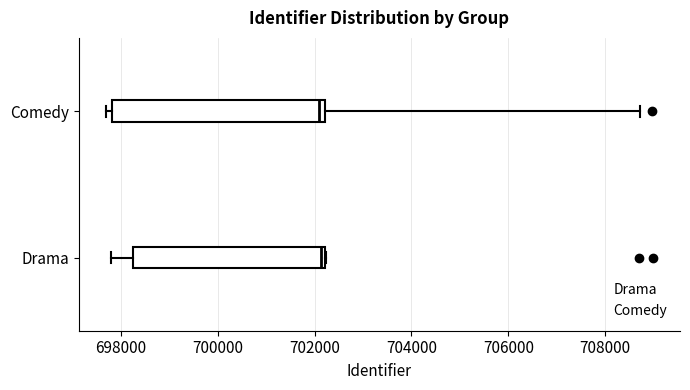

Where is the left edge of the box for Drama on the x-axis? The values are not printed on the chart, so give them approximately, as read against the axis.

698200